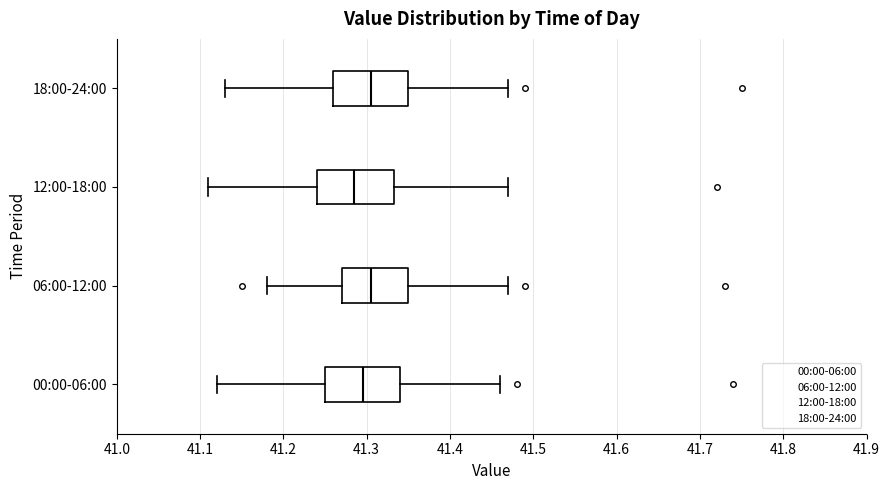

Reading bottom to top, read every box against the x-axis: the position of its median line, the range the box covers, and the ends of its whiskers. The values are not printed on the chart, so give them approximately, as read against the axis.

00:00-06:00: median 41.30, box 41.25 to 41.34, whiskers 41.12 to 41.46
06:00-12:00: median 41.31, box 41.27 to 41.35, whiskers 41.18 to 41.47
12:00-18:00: median 41.29, box 41.24 to 41.33, whiskers 41.11 to 41.47
18:00-24:00: median 41.31, box 41.26 to 41.35, whiskers 41.13 to 41.47